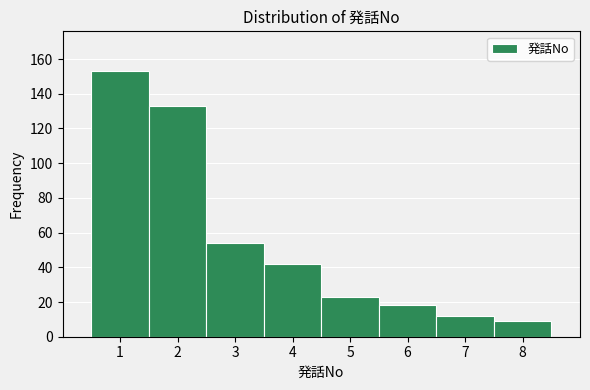

Over which range of the x-axis is the bar tallest?

0.5 to 1.5